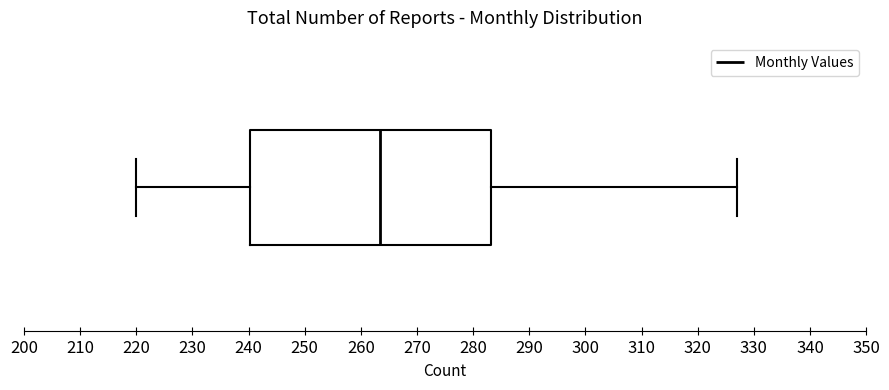

Read this box plot against the x-axis: the position of the median line, the range covered by the box, and the ends of both whiskers. The values are not printed on the chart, so give them approximately, as read against the axis.

median 264, box 240 to 283, whiskers 220 to 327